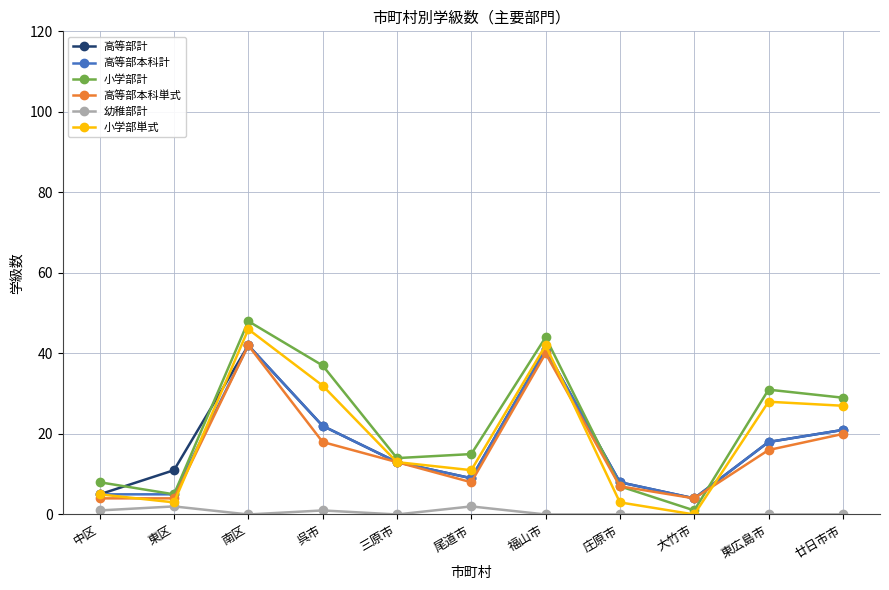

What is the total value across all series at 庄原市?

33